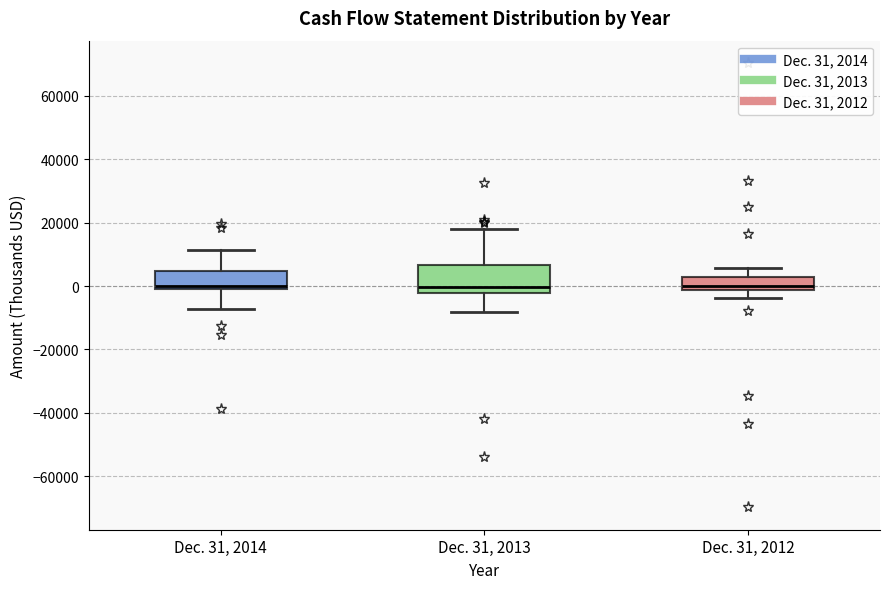

Reading left to right, read every box against the y-axis: the position of its median line, the range the box covers, and the ends of its whiskers. The values are not printed on the chart, so give them approximately, as read against the axis.

Dec. 31, 2014: median 0 (just above the box's lower edge), box 0 to 4000, whiskers -8000 to 12000
Dec. 31, 2013: median 0, box -2000 to 6000, whiskers -8000 to 18000
Dec. 31, 2012: median 0, box -2000 to 2000, whiskers -4000 to 6000